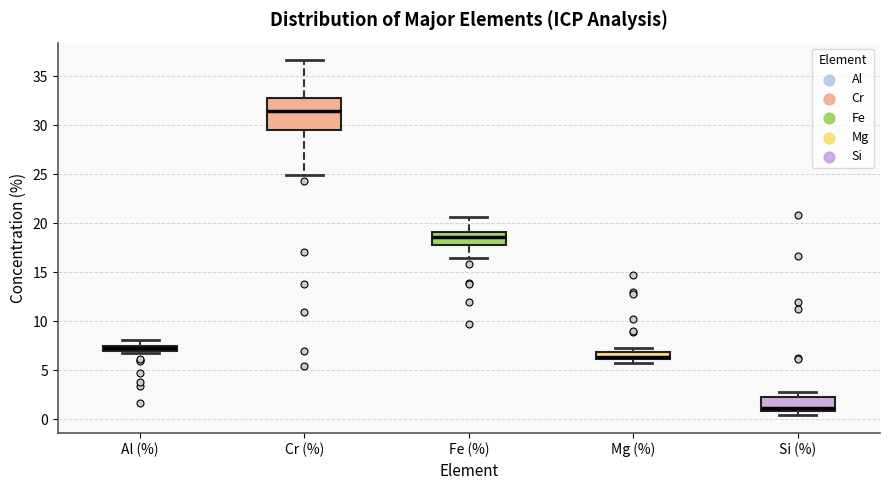

Comparing the boxes themselves (not the whiskers), which one is the tallest?

Cr (%)